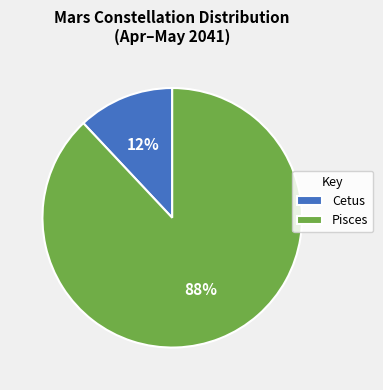

Which slice is the largest?

Pisces